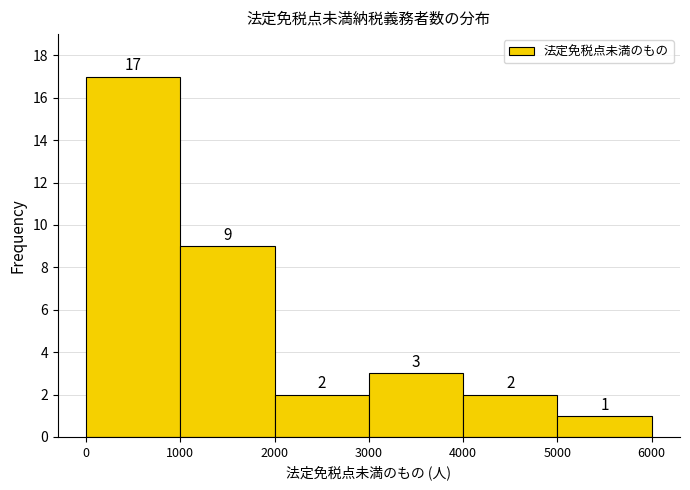

Which range on the x-axis has the tallest bar?

0 to 1000